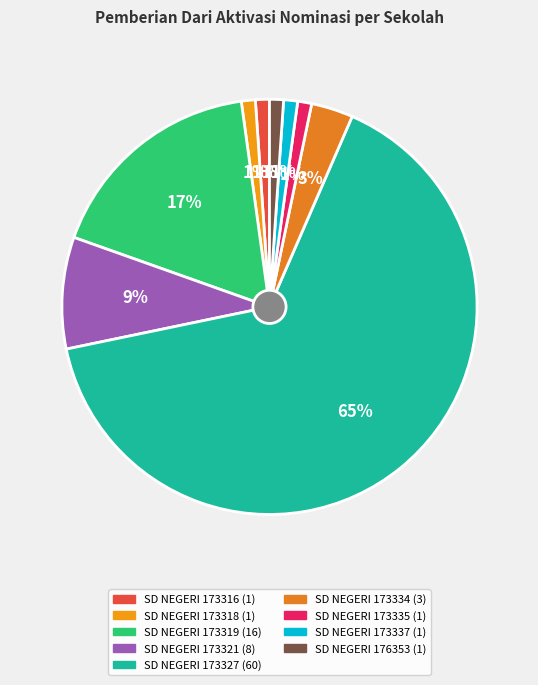

Is there any slice that represents more than half of the pie?

Yes